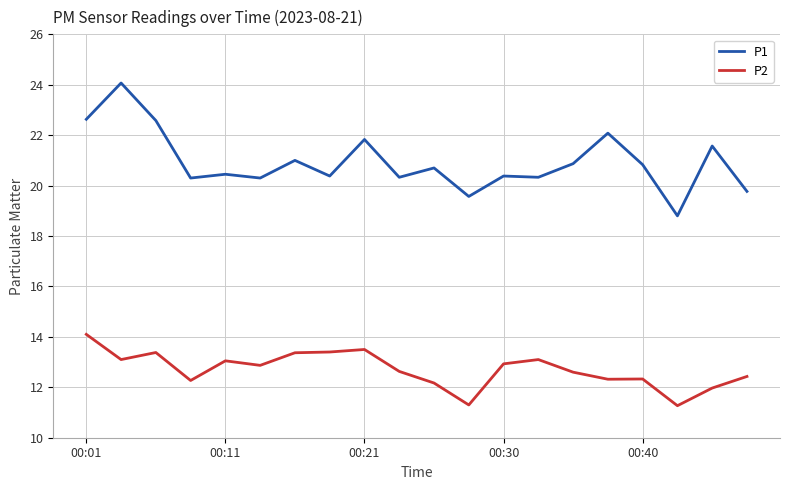

List the series in order of their overall mean, lowest first.

P2, P1